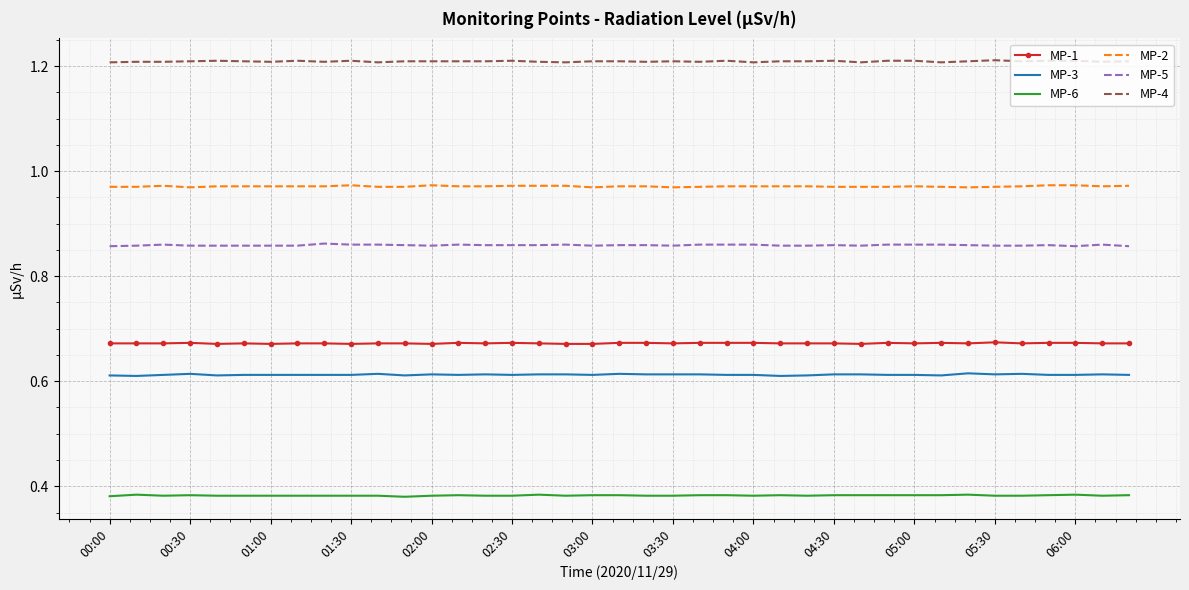

Which series has the largest total across all categories?

MP-4